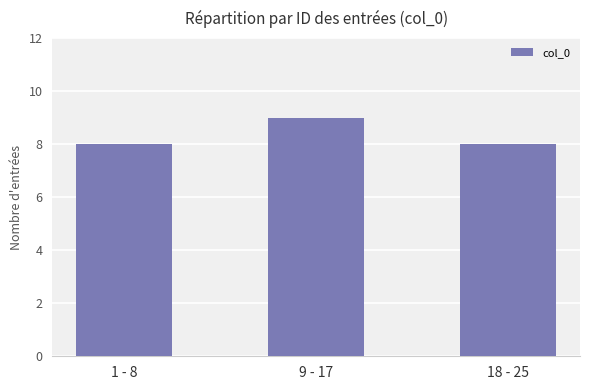

The chart shows a value of 5 at 1 - 8. True or false?

False